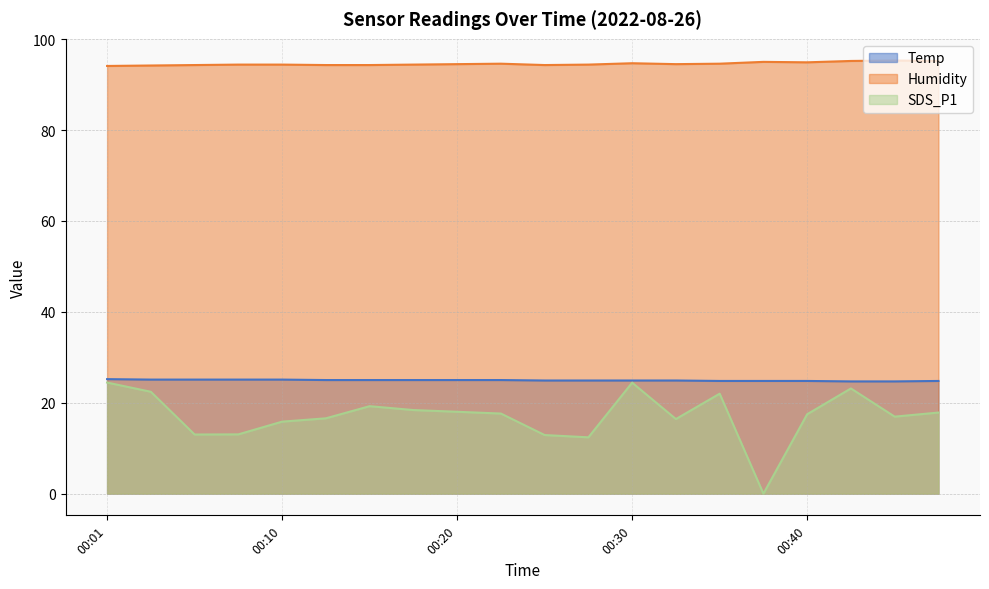

What is the maximum value shown in the chart?

95.3